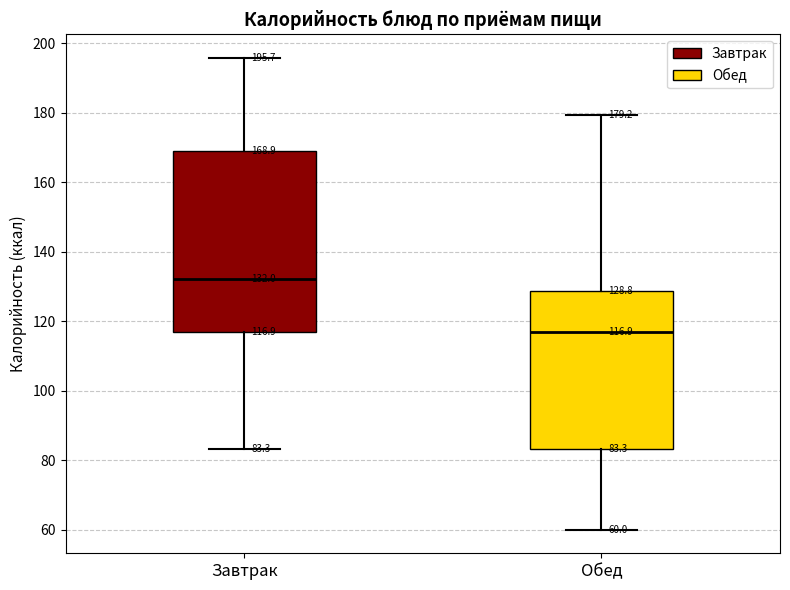

Comparing the boxes themselves (not the whiskers), which one is the tallest?

Завтрак